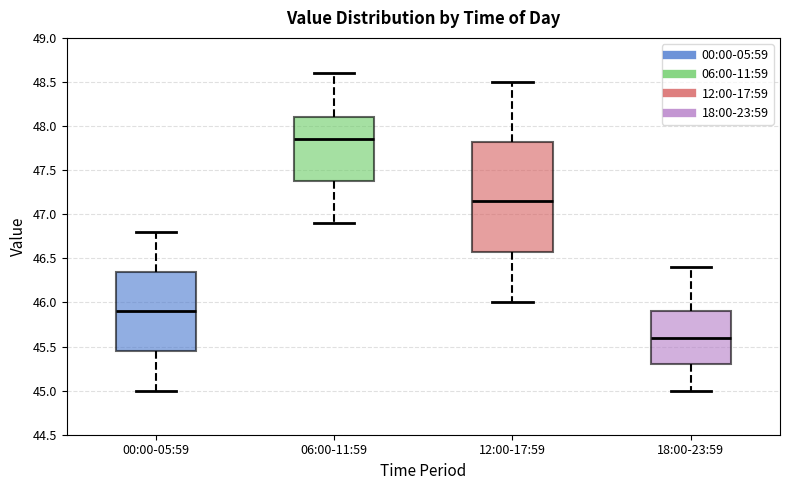

Where is the upper edge of the box for 12:00-17:59 on the y-axis? The values are not printed on the chart, so give them approximately, as read against the axis.

47.85